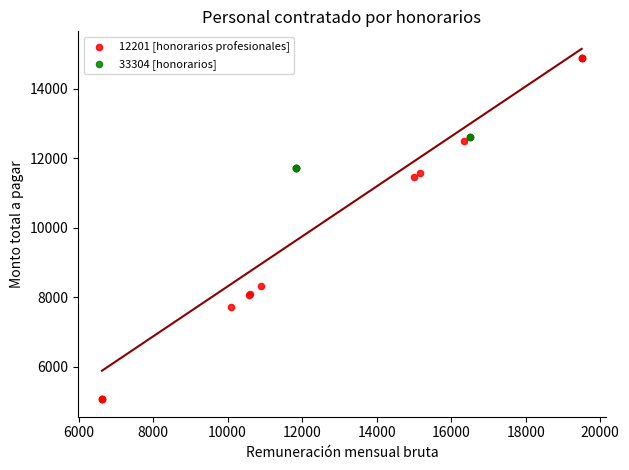

Which series has the largest Y range (max minus min)?

12201 [honorarios profesionales]